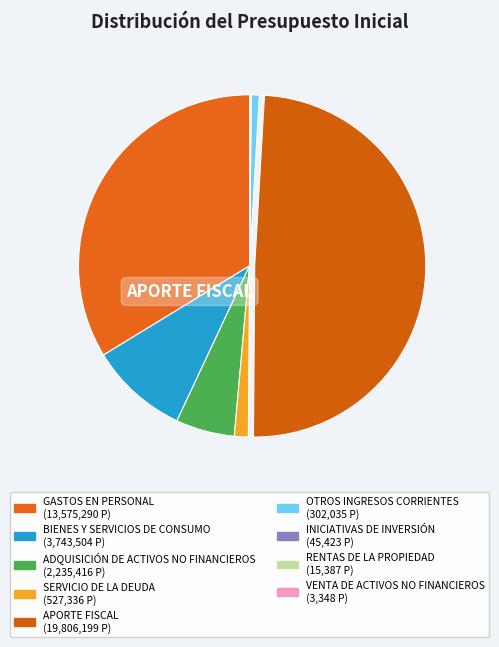

Count the number of slices in the pie.

9